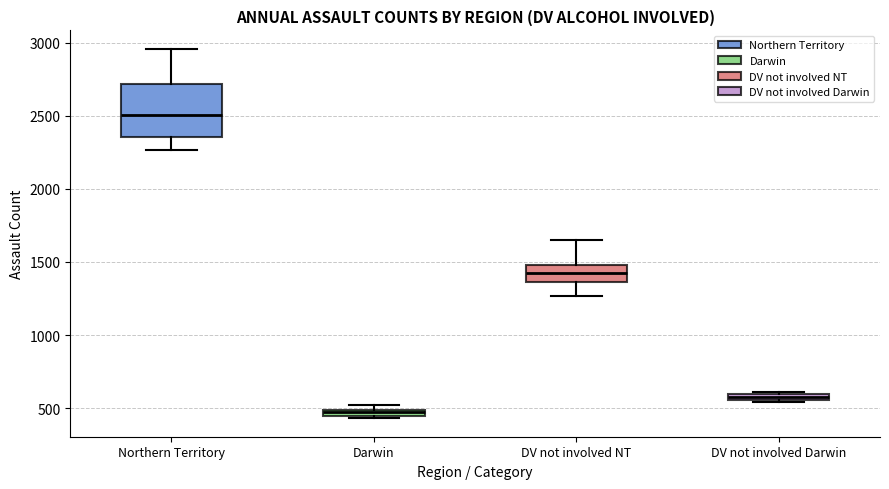

Which box's median line is the lowest?

Darwin